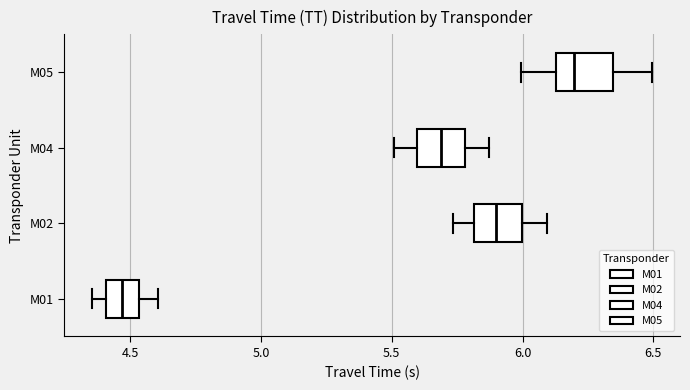

Where does the right whisker of the box for M02 end on the x-axis? The values are not printed on the chart, so give them approximately, as read against the axis.

6.10